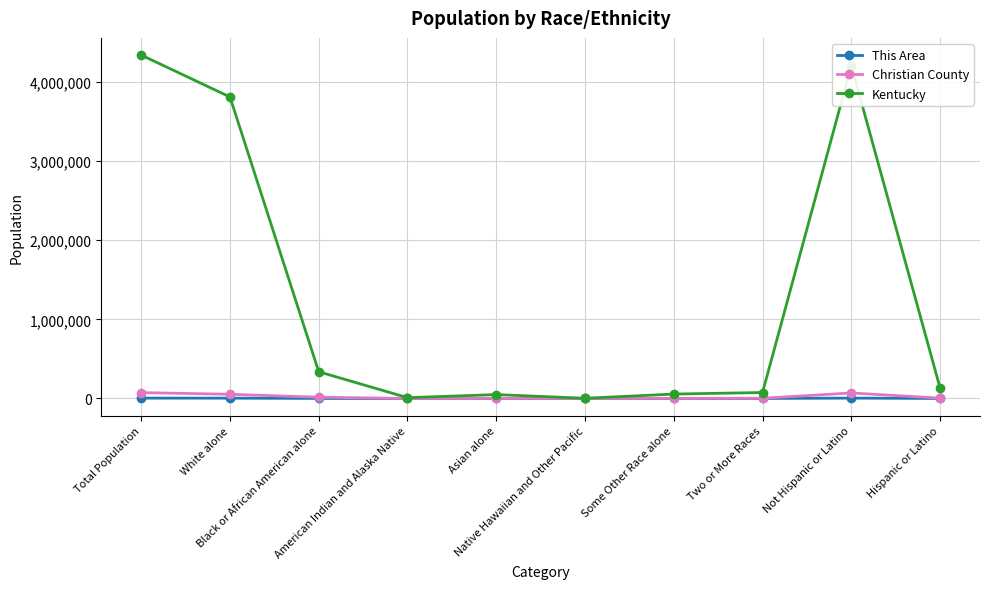

What is the spread (max minus min) of values at Black or African American alone?

336928